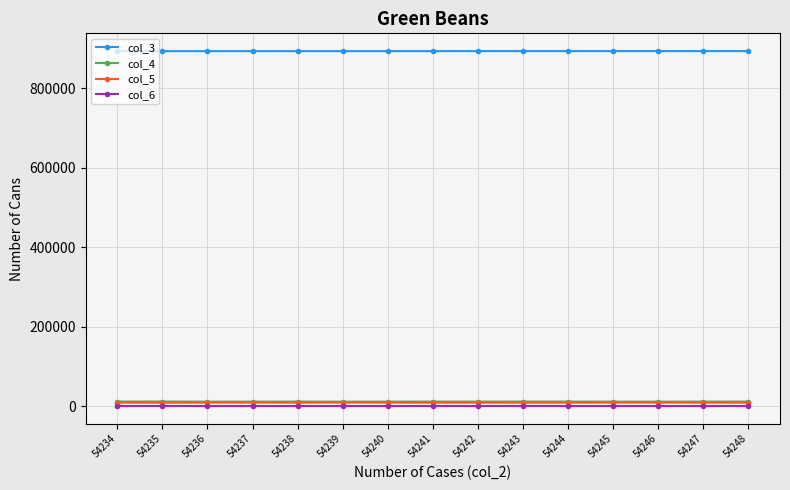

What value does the col_3 series have at 54236?

893170